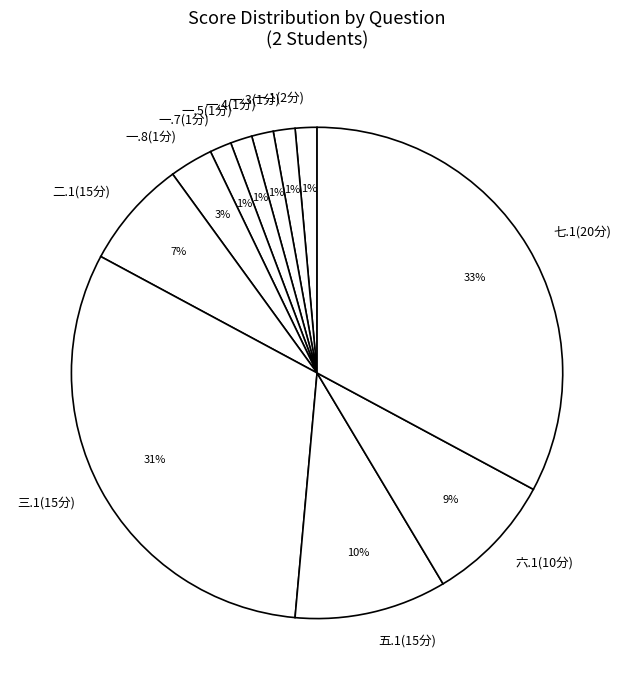

Does 二.1(15分) account for over 50% of the chart?

No